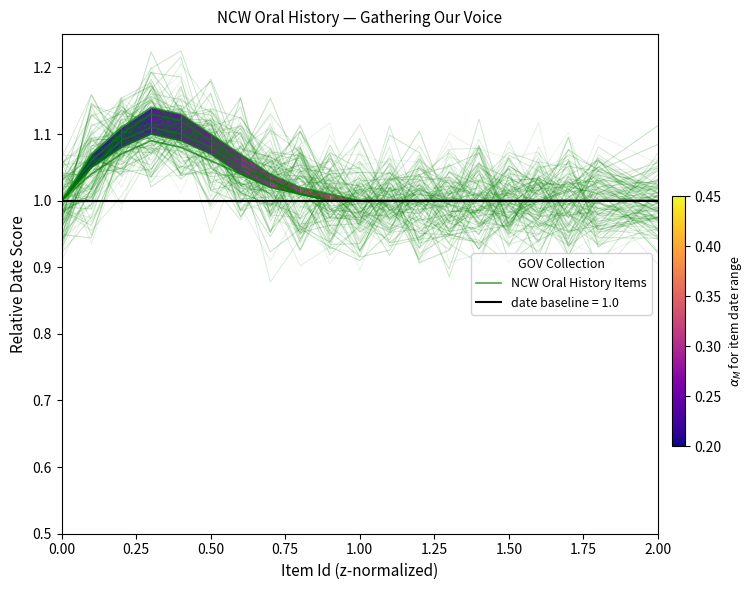

At which label does Item 1026 reach its peak?

0.75